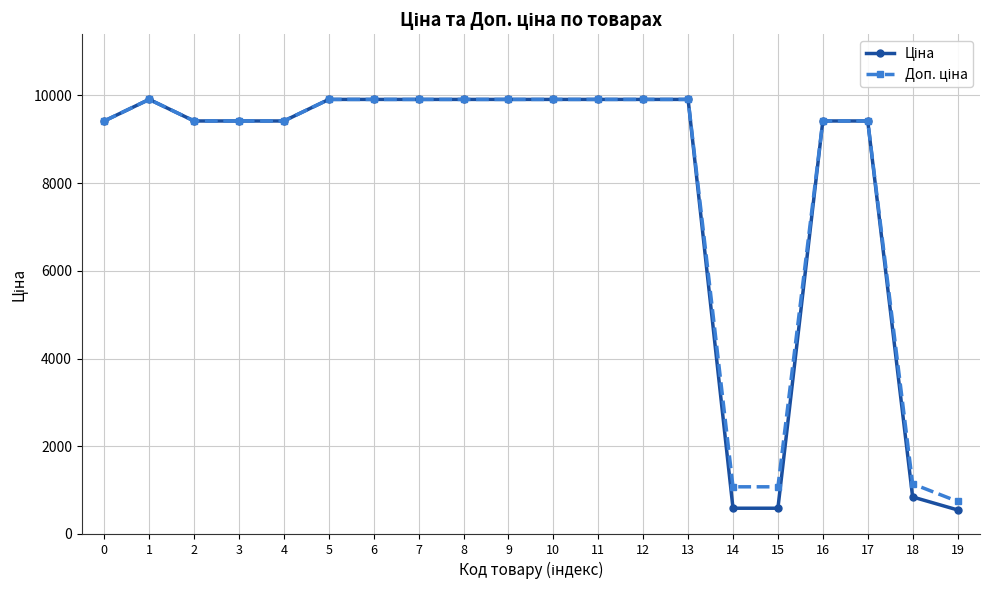

What is the minimum value shown in the chart?

547.8